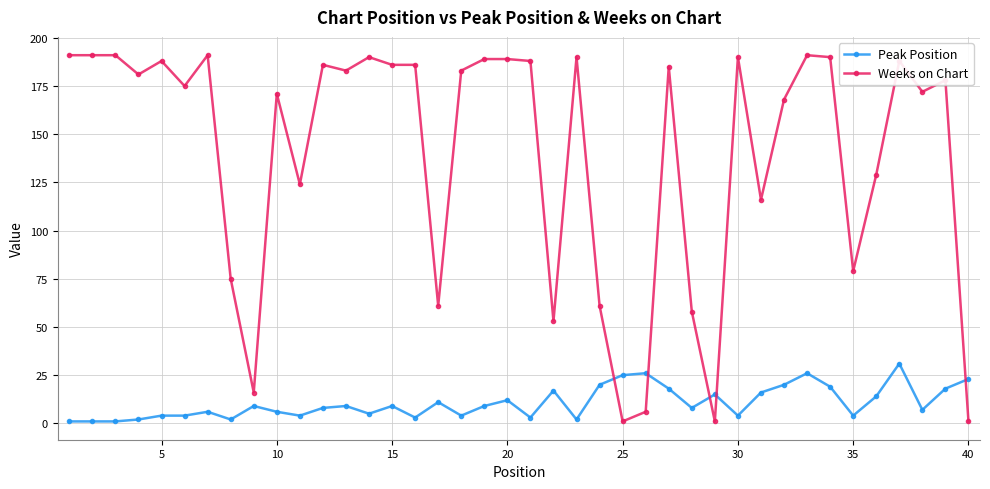

How many intersections are there between Peak Position and Weeks on Chart?

5